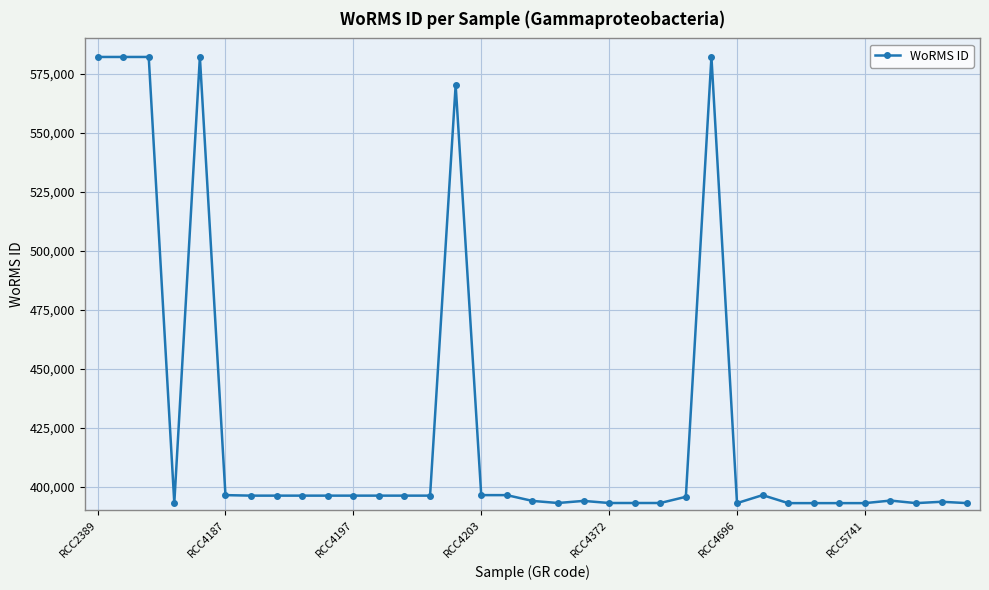

What is the average value?

426411